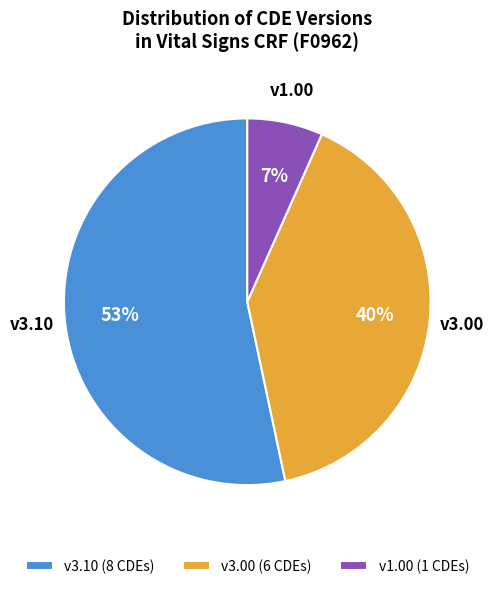

To the nearest percent, what is the combined percentage of v3.10 (8 CDEs) and v3.00 (6 CDEs)?

93%